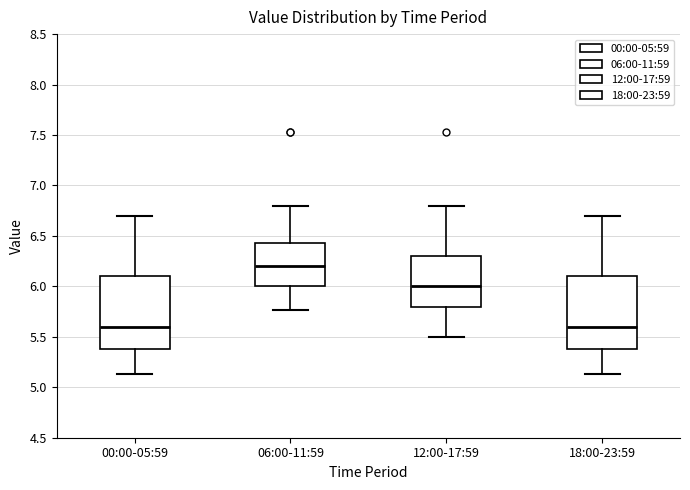

Where is the upper edge of the box for 00:00-05:59 on the y-axis? The values are not printed on the chart, so give them approximately, as read against the axis.

6.10